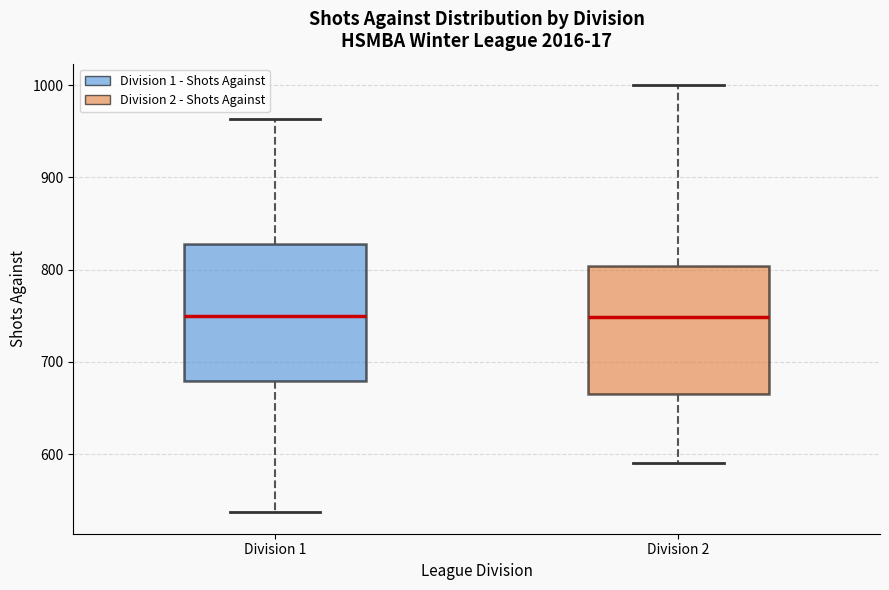

Reading left to right, transcribe this box plot: for each box, give where its median line is, the range the box spans, and where its two whiskers end, as read against the y-axis. The values are not printed on the chart, so give them approximately, as read against the axis.

Division 1: median 750, box 680 to 830, whiskers 540 to 960
Division 2: median 750, box 670 to 800, whiskers 590 to 1000